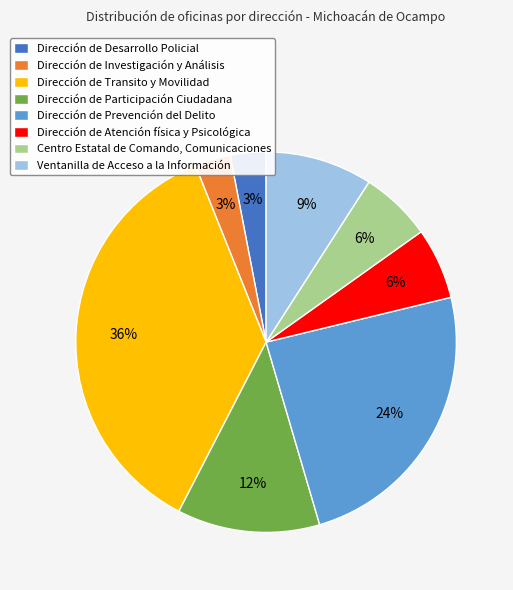

What is the ratio of the value at Centro Estatal de Comando, Comunicaciones to the value at Dirección de Desarrollo Policial?

2.0